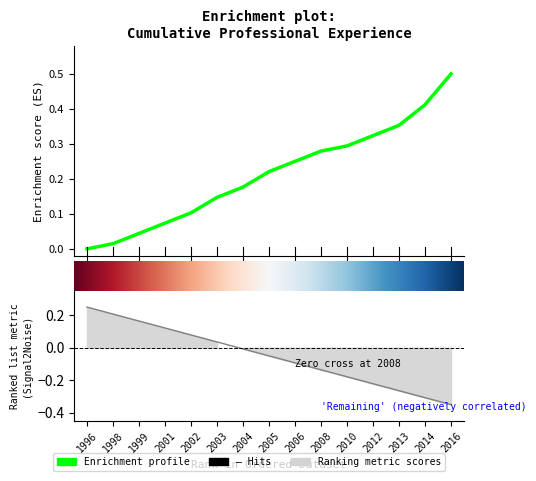

What is the value of the 11th point from the left?

0.3